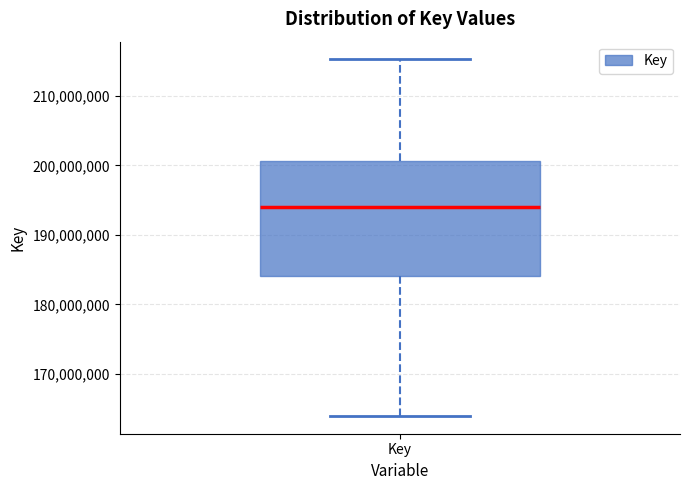

Where is the lower edge of the box for Key on the y-axis? The values are not printed on the chart, so give them approximately, as read against the axis.

184000000